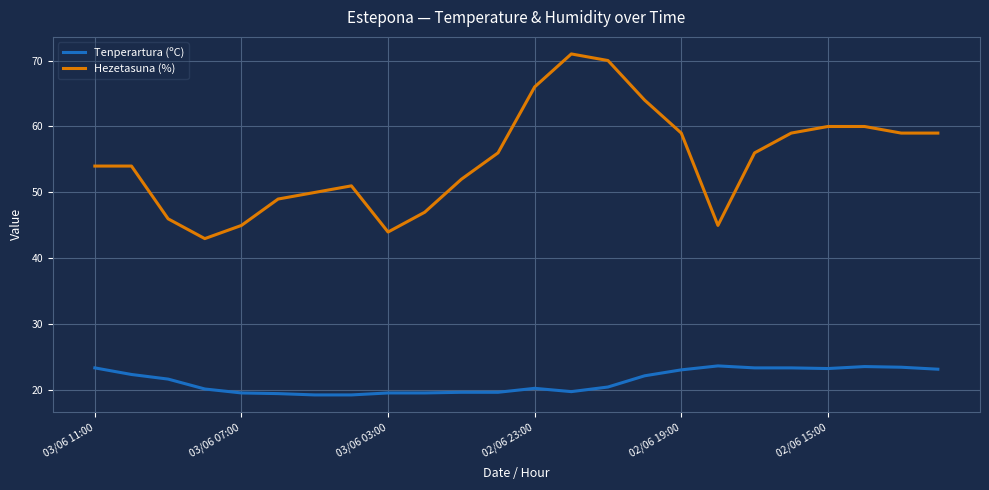

Rank the series by their maximum value, from lowest to highest.

Tenperartura (ºC), Hezetasuna (%)